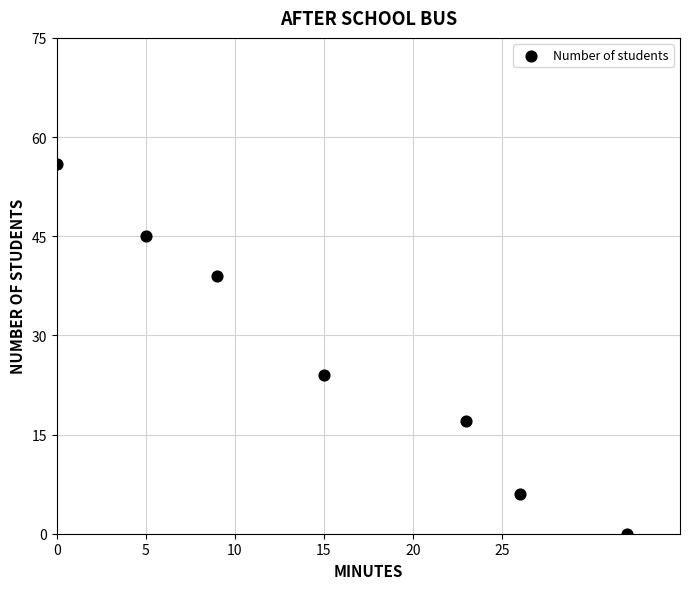

What is the range of X values (max minus min)?

32